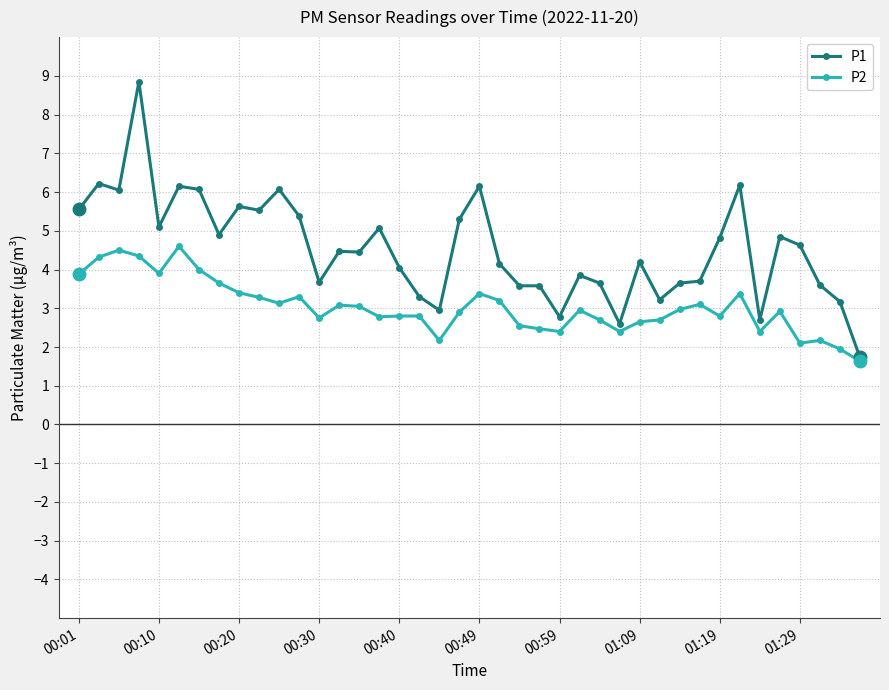

True or false: P2 has more than 1 points higher than both neighbors.

True